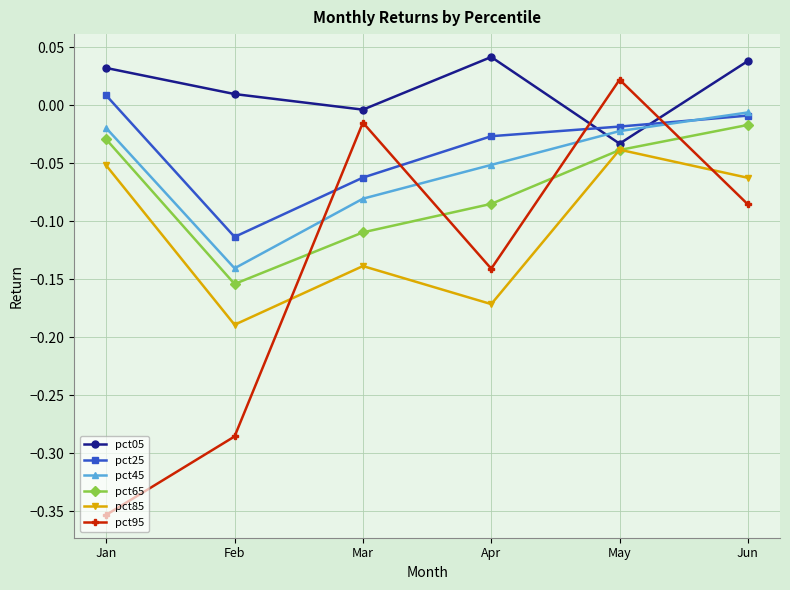

Rank the series by their maximum value, from lowest to highest.

pct85, pct65, pct45, pct25, pct95, pct05